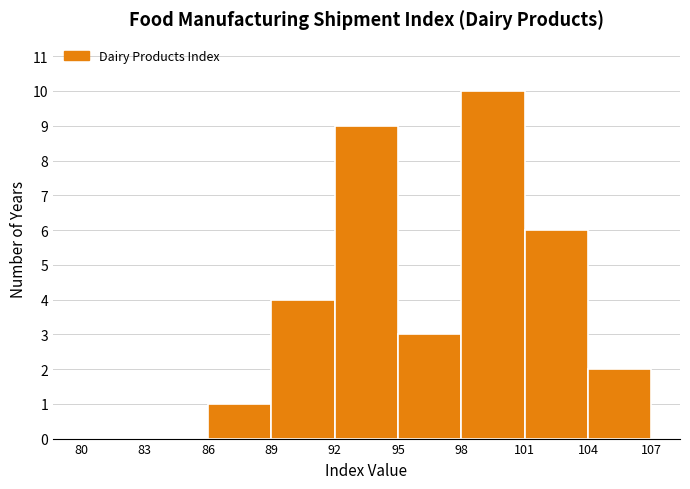

Reading left to right, transcribe this chart: for each bar, give the range it covers on the x-axis and its height. The values are not printed on the chart, so give them approximately, as read against the axis.

80 to 83: 0
83 to 86: 0
86 to 89: 1
89 to 92: 4
92 to 95: 9
95 to 98: 3
98 to 101: 10
101 to 104: 6
104 to 107: 2